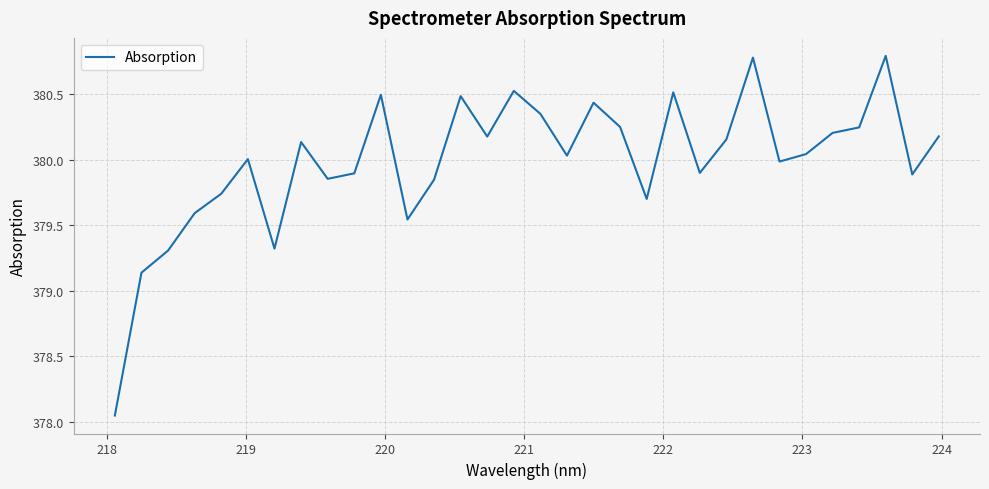

What is the difference between the maximum and minimum values?

2.7